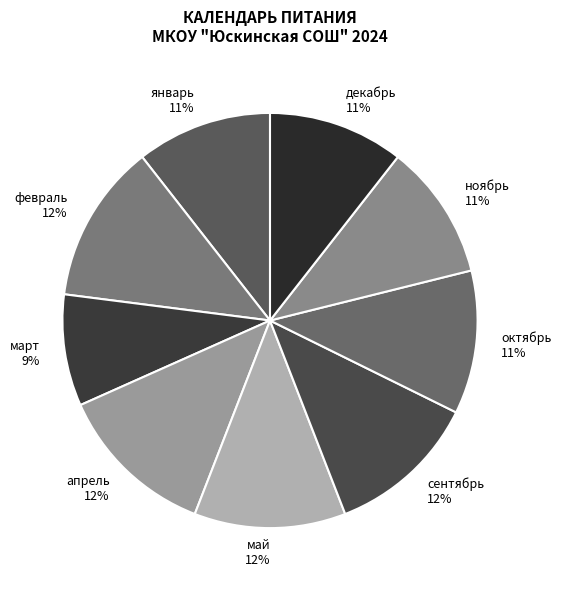

What percentage is the сентябрь slice, to the nearest percent?

12%